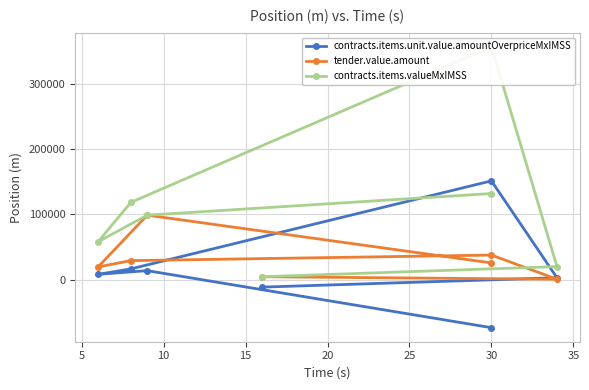

Rank the series by their average value, from lowest to highest.

contracts.items.unit.value.amountOverpriceMxIMSS, tender.value.amount, contracts.items.valueMxIMSS